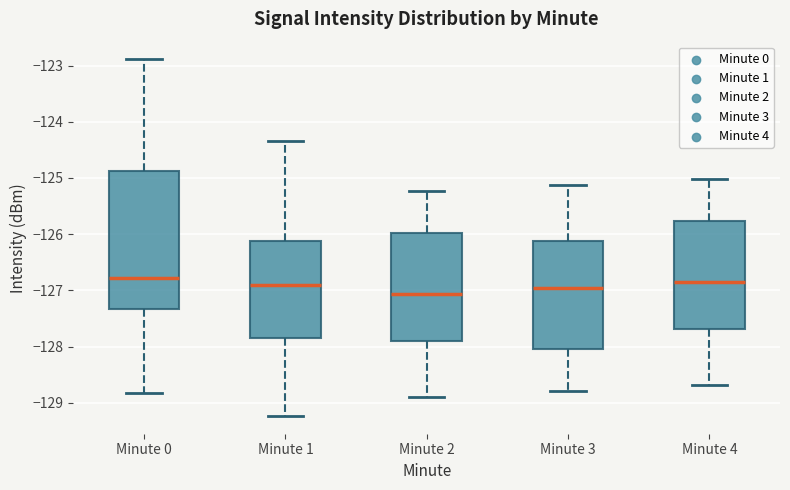

Reading left to right, transcribe this box plot: for each box, give where its median line is, the range the box spans, and where its two whiskers end, as read against the y-axis. The values are not printed on the chart, so give them approximately, as read against the axis.

Minute 0: median -126.8, box -127.3 to -124.9, whiskers -128.8 to -122.9
Minute 1: median -126.9, box -127.9 to -126.1, whiskers -129.2 to -124.3
Minute 2: median -127.1, box -127.9 to -126.0, whiskers -128.9 to -125.2
Minute 3: median -127.0, box -128.0 to -126.1, whiskers -128.8 to -125.1
Minute 4: median -126.8, box -127.7 to -125.8, whiskers -128.7 to -125.0